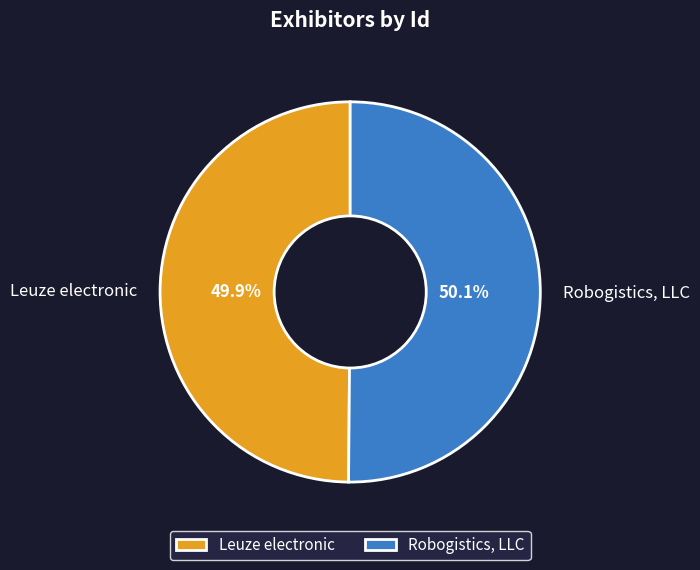

Combined, what portion of the pie is Leuze electronic and Robogistics, LLC?

100.0%